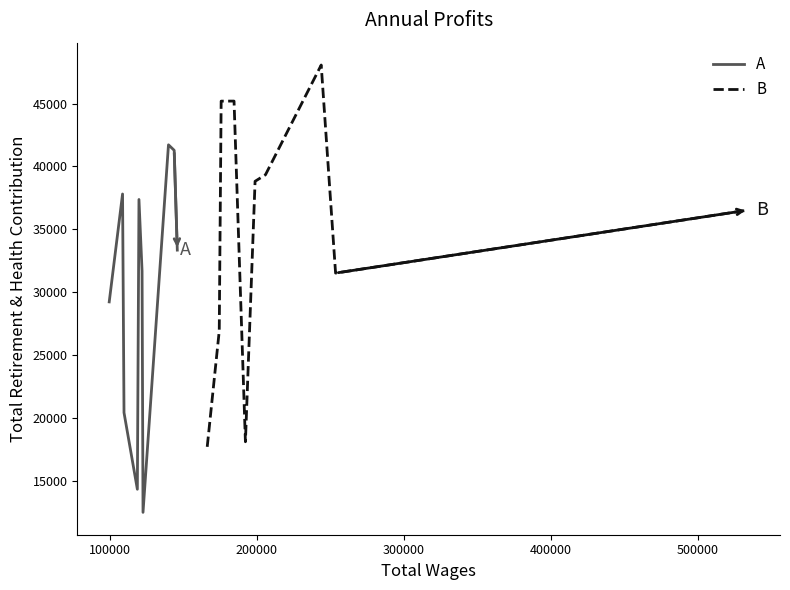

True or false: A has a value of 5004 at 600000.

False